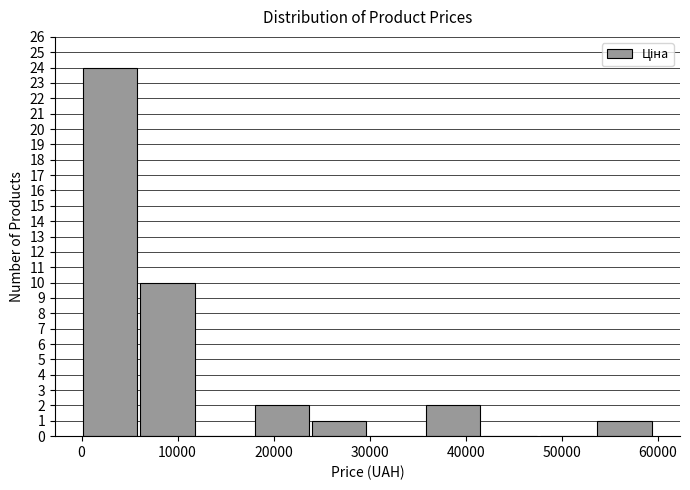

Over which range of the x-axis is the bar tallest?

0 to 6000